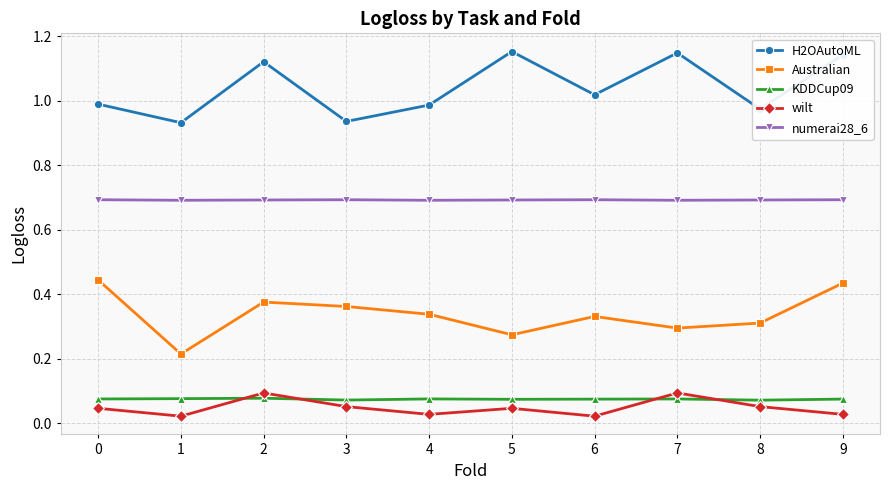

How many categories are shown in the chart?

10